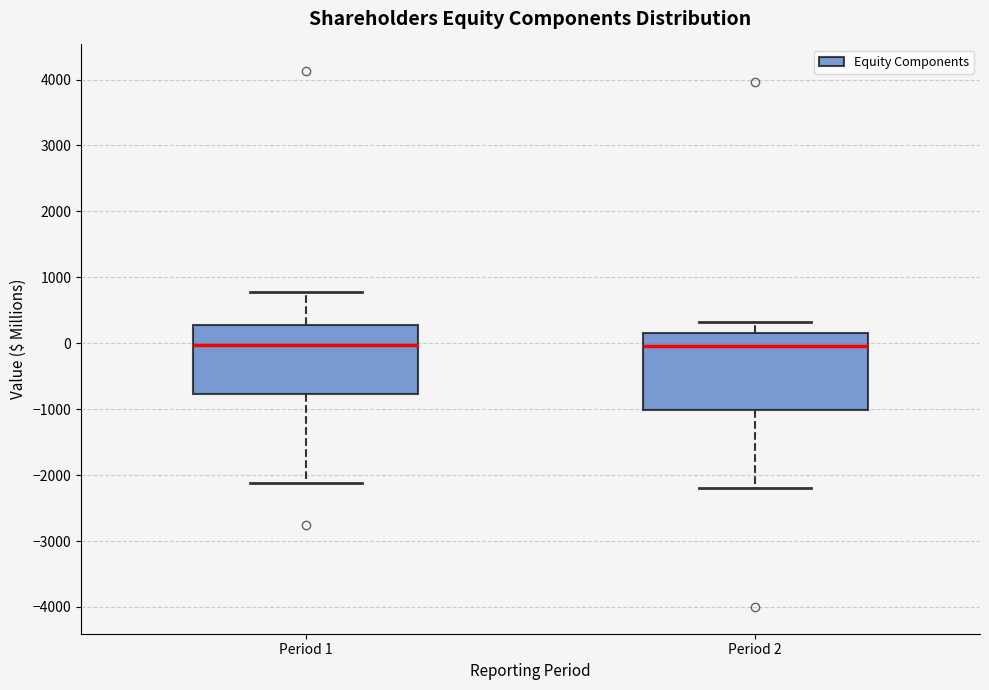

Where is the lower edge of the box for Period 2 on the y-axis? The values are not printed on the chart, so give them approximately, as read against the axis.

-1000